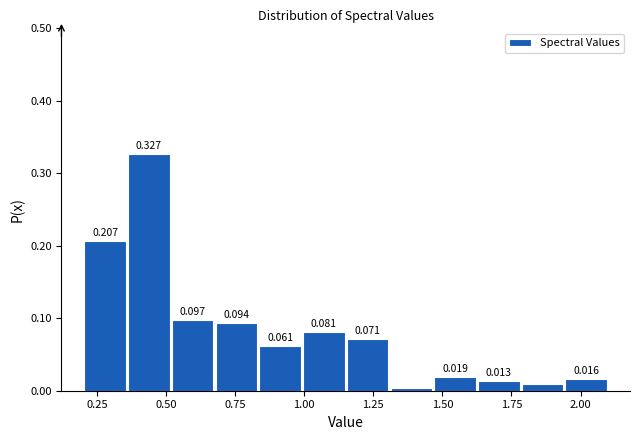

Around what value on the x-axis is the tallest bar? Give the approximate position of its centre, as read against the axis.

0.45